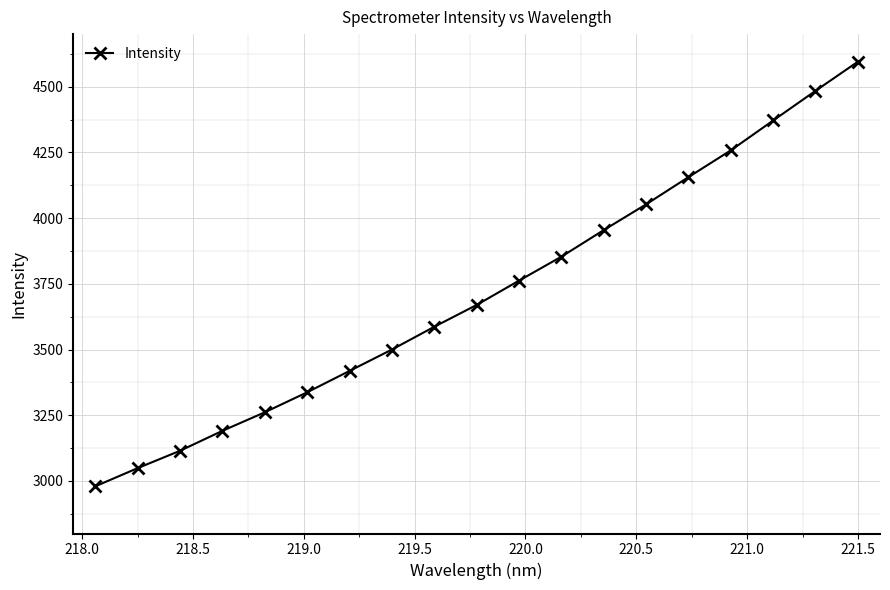

What is the difference between the maximum and minimum values?

1615.4